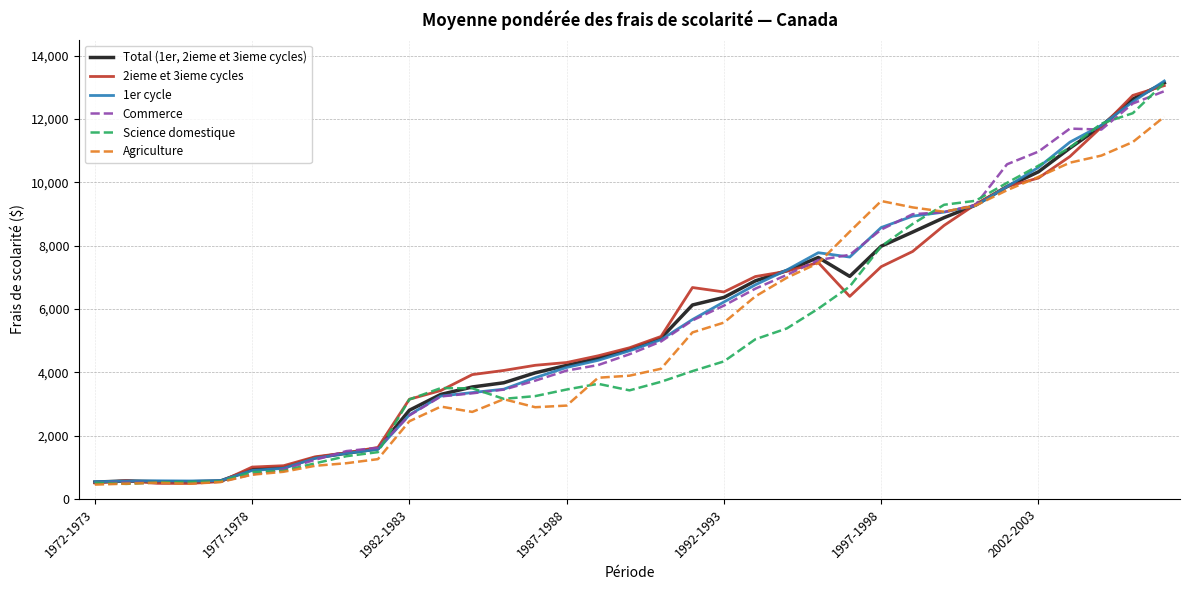

List the series in order of their peak value, highest first.

1er cycle, Total (1er, 2ieme et 3ieme cycles), Science domestique, 2ieme et 3ieme cycles, Commerce, Agriculture